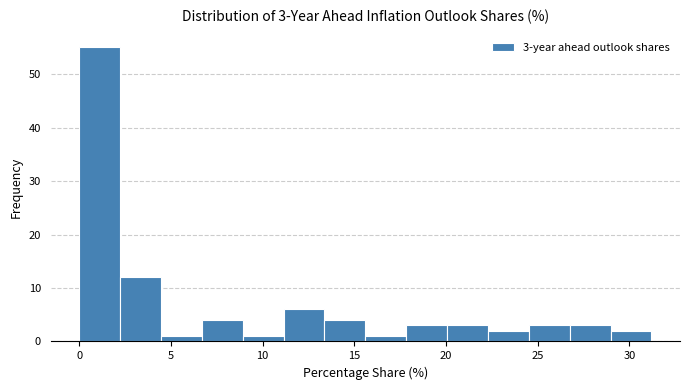

Over which range of the x-axis is the bar tallest?

0.0 to 2.0